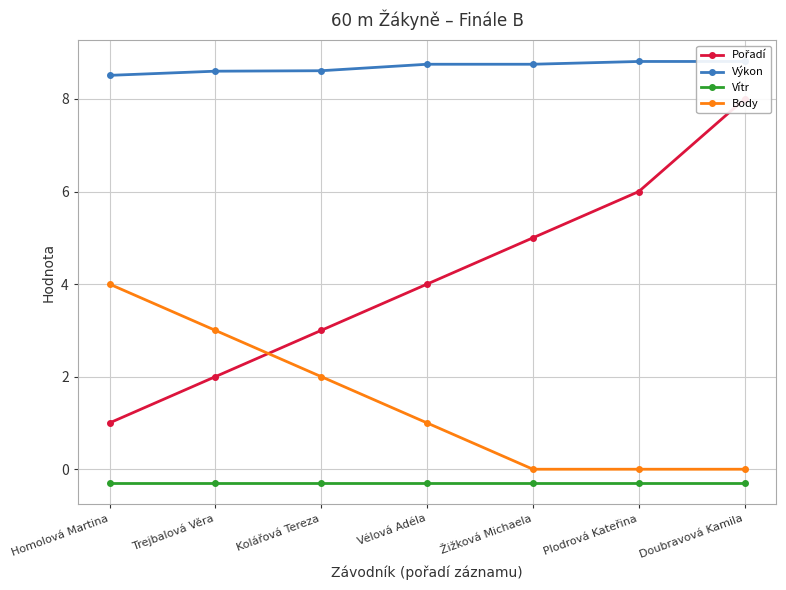

Rank the series by their average value, from lowest to highest.

Vítr, Body, Pořadí, Výkon